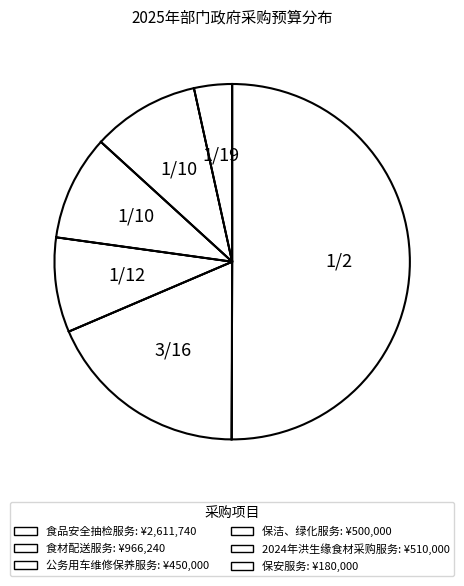

Rank the categories by value from lowest to highest.

保安服务, 公务用车维修保养服务, 保洁、绿化服务, 2024年洪生缘食材采购服务, 食材配送服务, 食品安全抽检服务